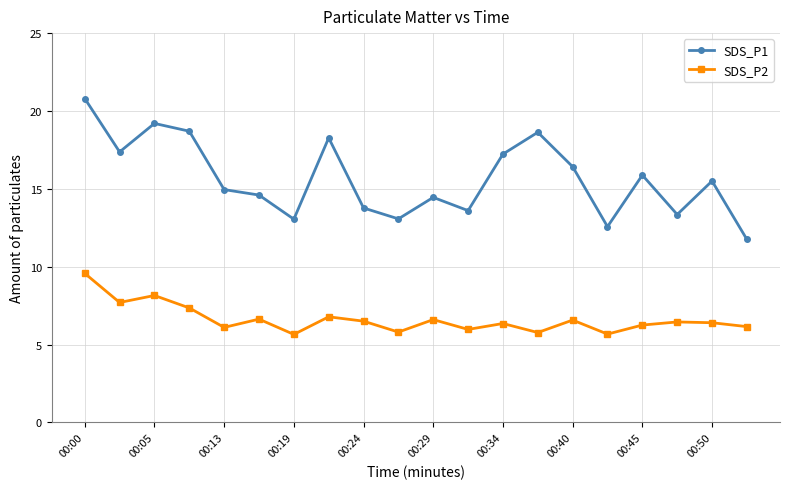

Rank the series by their average value, from lowest to highest.

SDS_P2, SDS_P1